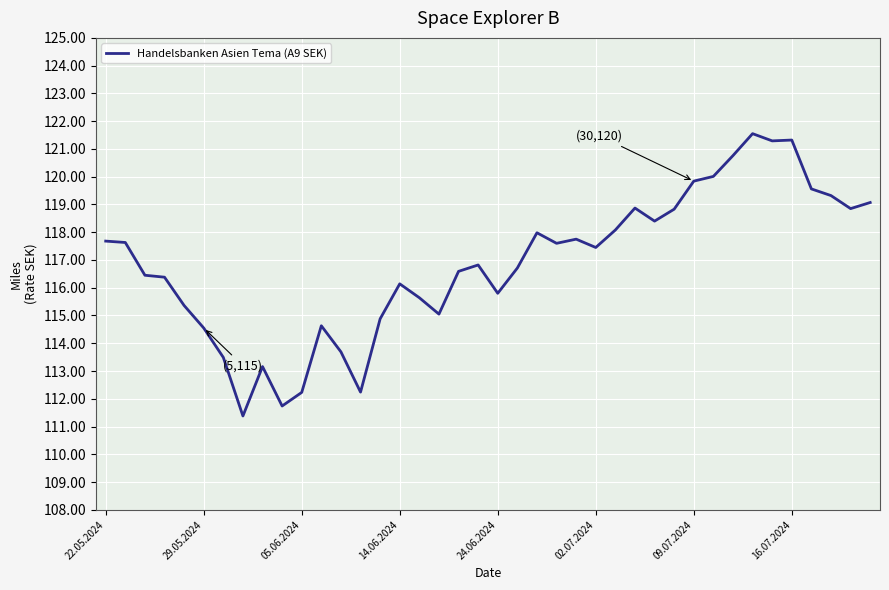

What is the minimum value shown in the chart?

111.4